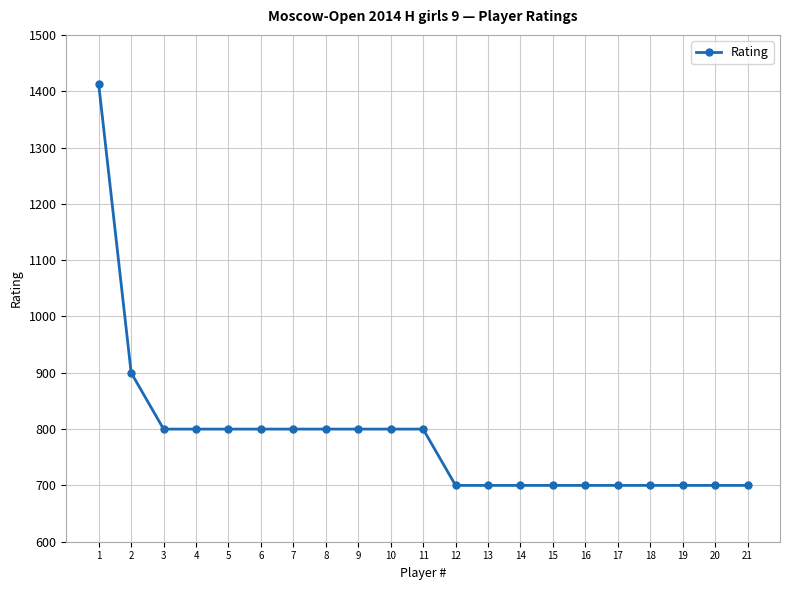

Reading left to right, transcribe all the data shown in this chart.

1=1412	2=900	3=800	4=800	5=800	6=800	7=800	8=800	9=800	10=800	11=800	12=700	13=700	14=700	15=700	16=700	17=700	18=700	19=700	20=700	21=700